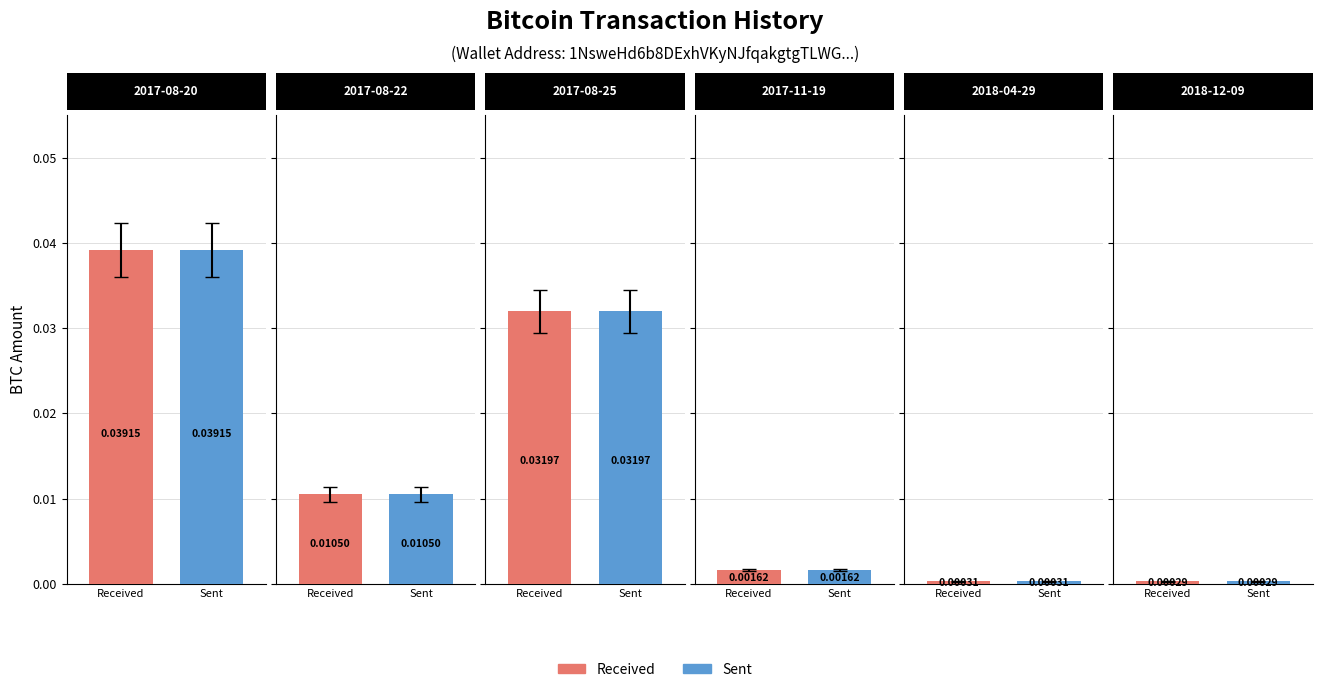

Is the value of received at 2017-08-25 greater than the value of sent at 2017-08-25?

No